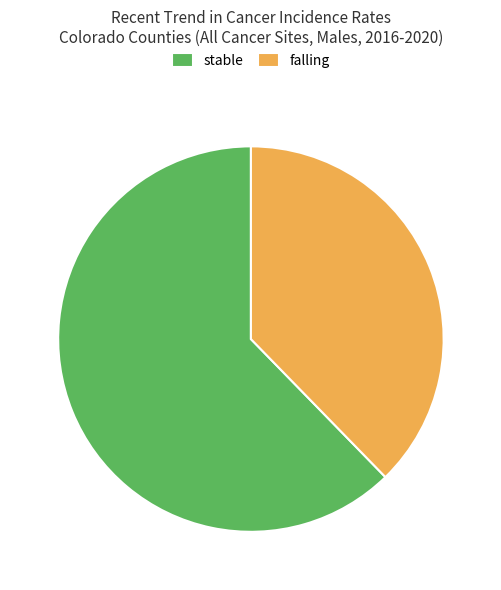

Is the sum of falling and stable greater than half?

Yes